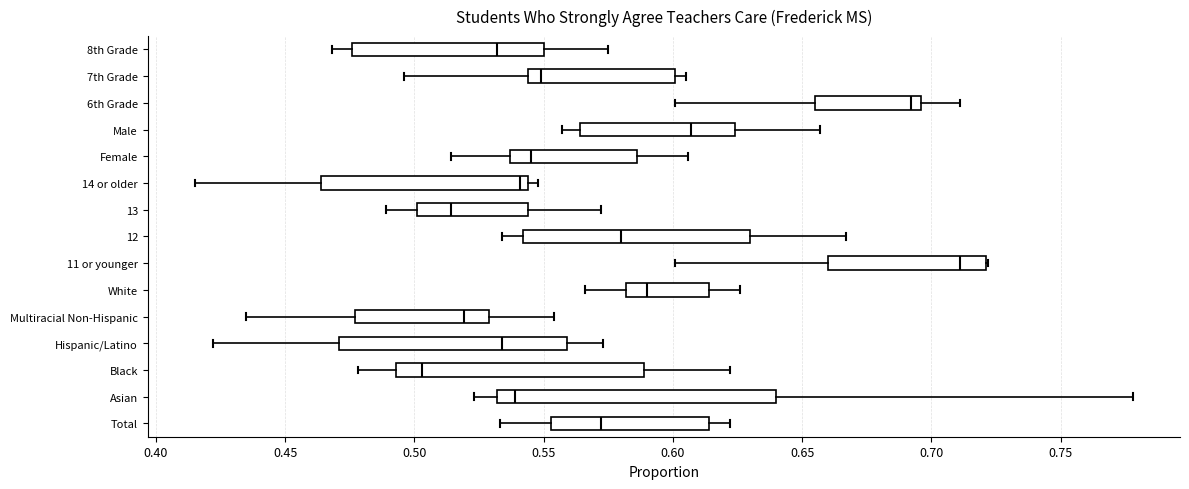

Which box has the furthest to the right median line?

11 or younger